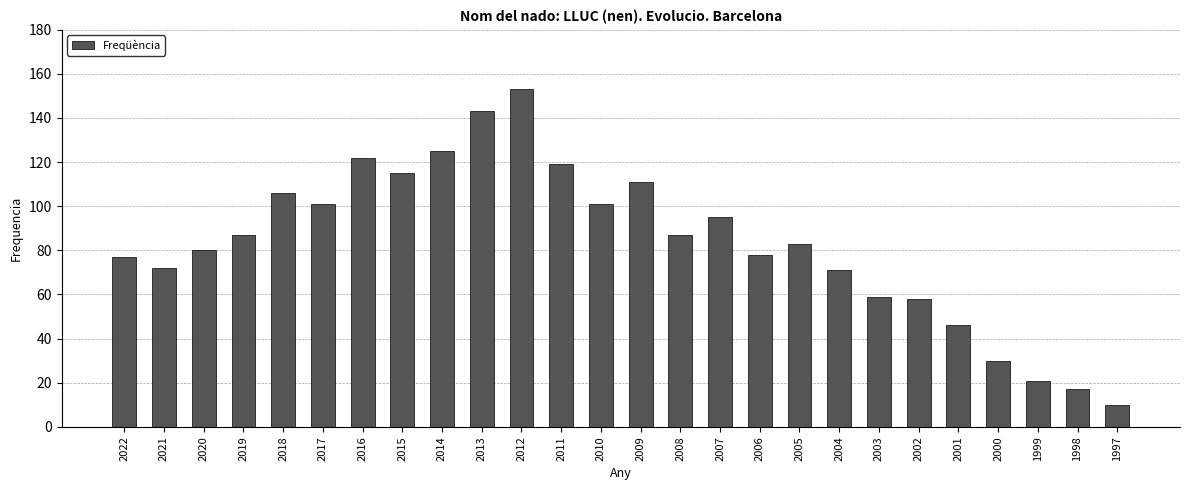

Reading left to right, what are all the values shown in this chart?

2022=77	2021=72	2020=80	2019=87	2018=106	2017=101	2016=122	2015=115	2014=125	2013=143	2012=153	2011=119	2010=101	2009=111	2008=87	2007=95	2006=78	2005=83	2004=71	2003=59	2002=58	2001=46	2000=30	1999=21	1998=17	1997=10